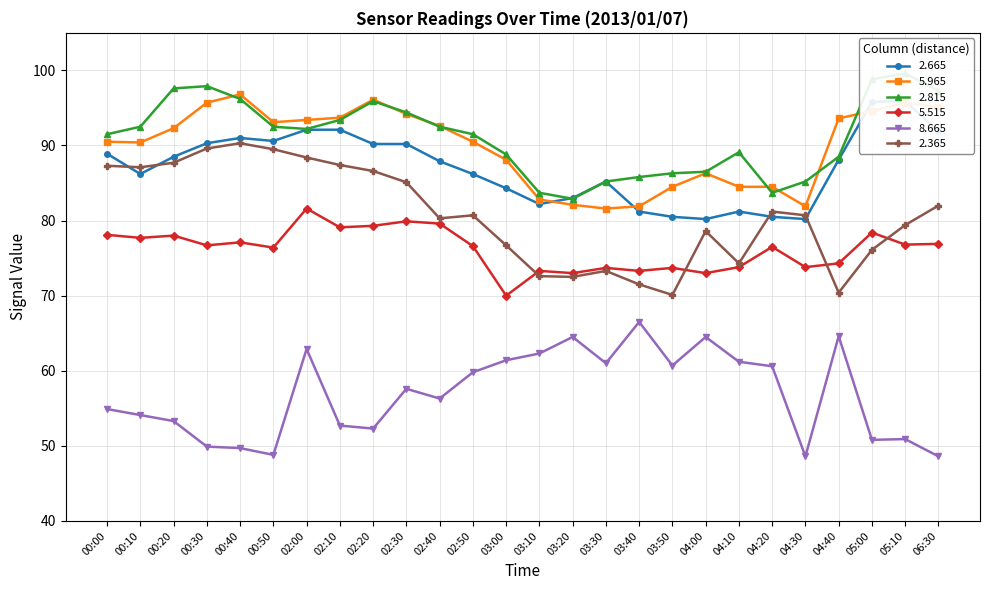

Reading left to right, extract all data points from this chart.

2.665: 00:00=88.9	00:10=86.2	00:20=88.5	00:30=90.3	00:40=91.0	00:50=90.6	02:00=92.1	02:10=92.1	02:20=90.2	02:30=90.2	02:40=87.9	02:50=86.2	03:00=84.3	03:10=82.2	03:20=83.0	03:30=85.2	03:40=81.2	03:50=80.5	04:00=80.2	04:10=81.2	04:20=80.5	04:30=80.2	04:40=88.1	05:00=95.8	05:10=95.9	06:30=91.9
5.965: 00:00=90.5	00:10=90.4	00:20=92.3	00:30=95.7	00:40=96.8	00:50=93.1	02:00=93.4	02:10=93.7	02:20=96.1	02:30=94.2	02:40=92.6	02:50=90.5	03:00=88.1	03:10=82.8	03:20=82.1	03:30=81.6	03:40=81.9	03:50=84.5	04:00=86.3	04:10=84.5	04:20=84.5	04:30=81.9	04:40=93.6	05:00=94.6	05:10=95.7	06:30=95.1
2.815: 00:00=91.5	00:10=92.5	00:20=97.6	00:30=97.9	00:40=96.2	00:50=92.5	02:00=92.2	02:10=93.4	02:20=95.9	02:30=94.4	02:40=92.5	02:50=91.5	03:00=88.8	03:10=83.7	03:20=82.9	03:30=85.2	03:40=85.8	03:50=86.3	04:00=86.5	04:10=89.1	04:20=83.7	04:30=85.2	04:40=88.5	05:00=98.8	05:10=99.6	06:30=97.3
5.515: 00:00=78.1	00:10=77.7	00:20=78.0	00:30=76.7	00:40=77.1	00:50=76.4	02:00=81.6	02:10=79.1	02:20=79.3	02:30=79.9	02:40=79.6	02:50=76.6	03:00=70.0	03:10=73.3	03:20=73.0	03:30=73.7	03:40=73.3	03:50=73.7	04:00=73.0	04:10=73.8	04:20=76.5	04:30=73.8	04:40=74.3	05:00=78.4	05:10=76.8	06:30=76.9
8.665: 00:00=54.9	00:10=54.1	00:20=53.3	00:30=49.9	00:40=49.7	00:50=48.8	02:00=62.9	02:10=52.7	02:20=52.3	02:30=57.6	02:40=56.3	02:50=59.8	03:00=61.4	03:10=62.3	03:20=64.5	03:30=61.0	03:40=66.5	03:50=60.7	04:00=64.5	04:10=61.2	04:20=60.6	04:30=48.6	04:40=64.6	05:00=50.8	05:10=50.9	06:30=48.6
2.365: 00:00=87.3	00:10=87.1	00:20=87.7	00:30=89.6	00:40=90.3	00:50=89.5	02:00=88.4	02:10=87.4	02:20=86.6	02:30=85.1	02:40=80.3	02:50=80.7	03:00=76.7	03:10=72.6	03:20=72.5	03:30=73.3	03:40=71.5	03:50=70.1	04:00=78.6	04:10=74.3	04:20=81.2	04:30=80.7	04:40=70.4	05:00=76.1	05:10=79.4	06:30=82.0